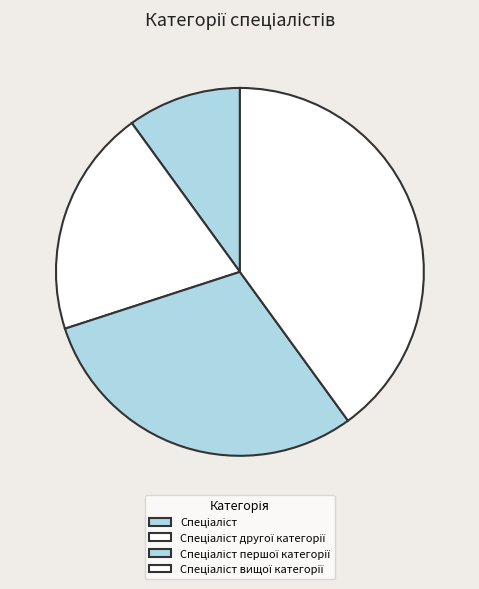

Between Спеціаліст другої категорії and Спеціаліст вищої категорії, which is larger?

Спеціаліст вищої категорії